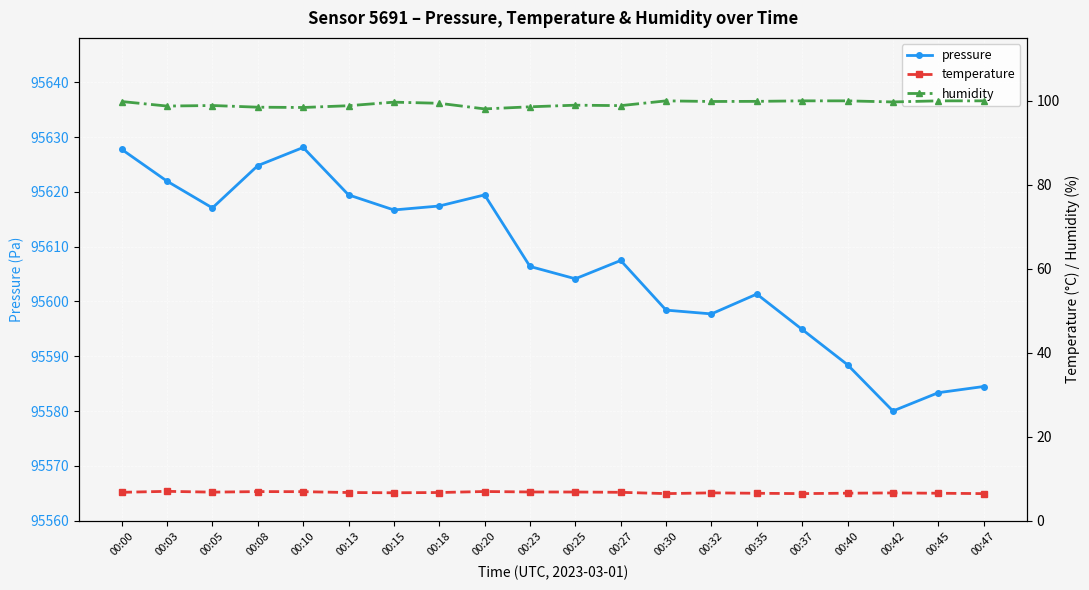

Reading right to left, transcribe all the data shown in this chart.

pressure: 00:47=95584.5	00:45=95583.3	00:42=95580.0	00:40=95588.4	00:37=95594.9	00:35=95601.3	00:32=95597.7	00:30=95598.4	00:27=95607.5	00:25=95604.1	00:23=95606.4	00:20=95619.4	00:18=95617.4	00:15=95616.7	00:13=95619.4	00:10=95628.1	00:08=95624.8	00:05=95617.1	00:03=95621.9	00:00=95627.8
temperature: 00:47=6.4	00:45=6.5	00:42=6.6	00:40=6.5	00:37=6.4	00:35=6.5	00:32=6.6	00:30=6.4	00:27=6.7	00:25=6.8	00:23=6.8	00:20=6.9	00:18=6.7	00:15=6.6	00:13=6.7	00:10=6.9	00:08=6.9	00:05=6.8	00:03=7.0	00:00=6.7
humidity: 00:47=100.0	00:45=100.0	00:42=99.7	00:40=100.0	00:37=100.0	00:35=99.9	00:32=99.8	00:30=100.0	00:27=98.9	00:25=99.0	00:23=98.6	00:20=98.1	00:18=99.4	00:15=99.7	00:13=98.8	00:10=98.4	00:08=98.5	00:05=98.9	00:03=98.8	00:00=99.8